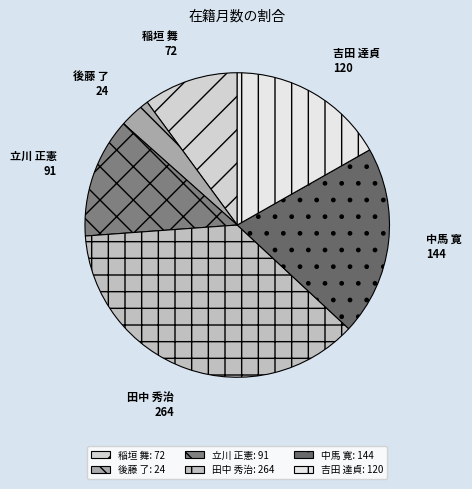

What is the smallest slice in the pie chart?

後藤 了